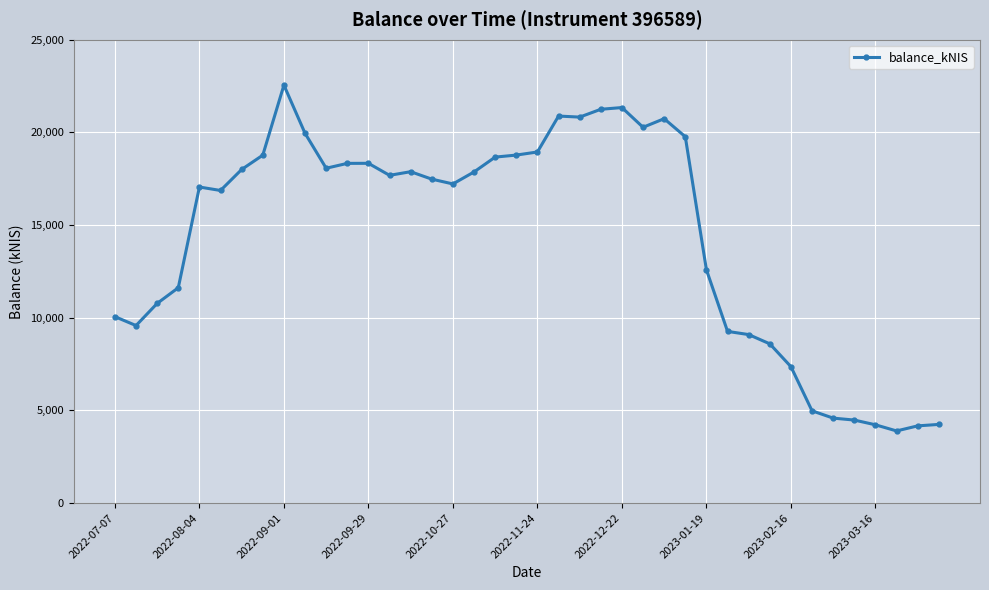

What is the difference between the second highest and minimum values?

17450.6